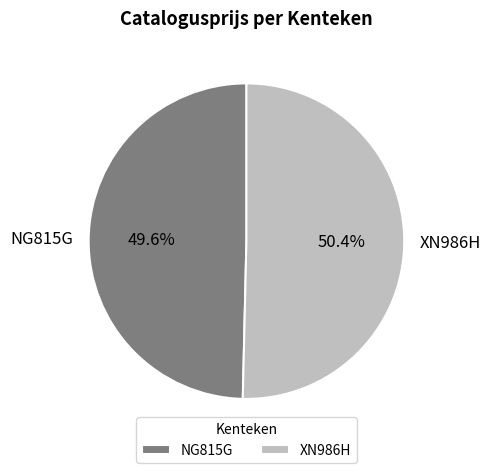

What percentage is NOT represented by XN986H?

49.6%